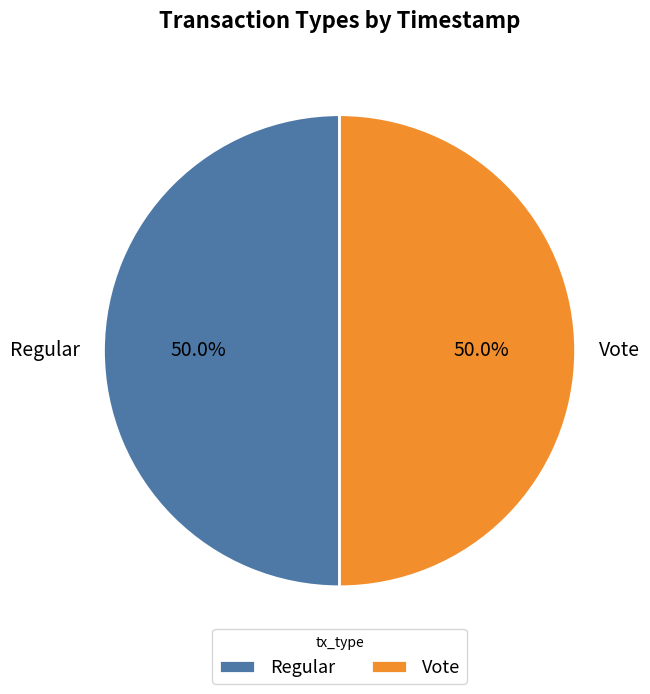

What portion of the pie excludes Regular?

50.0%